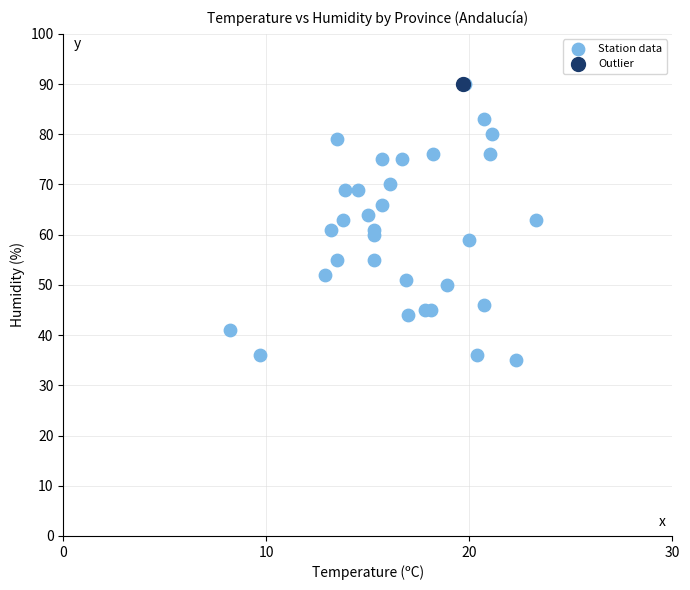

What are all the series names shown in the legend?

Station data, Outlier